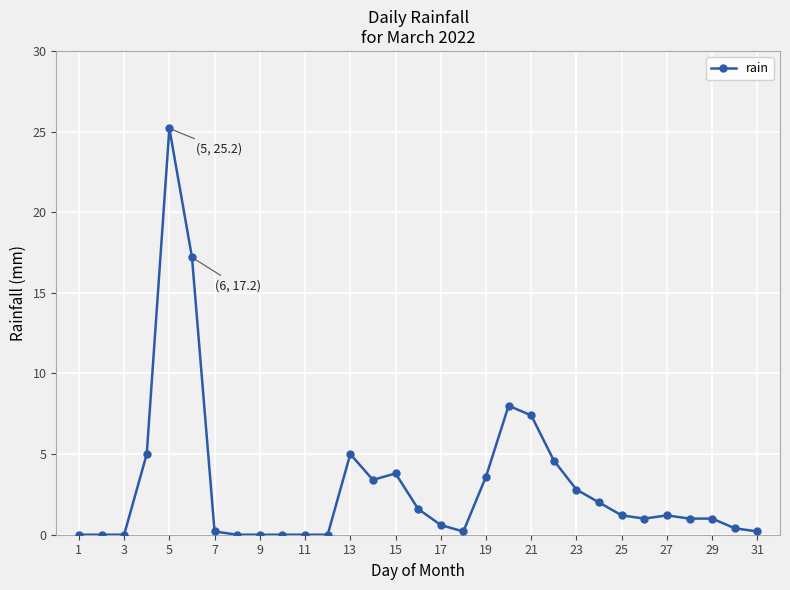

True or false: there are more than 0 points higher than both neighbors.

True